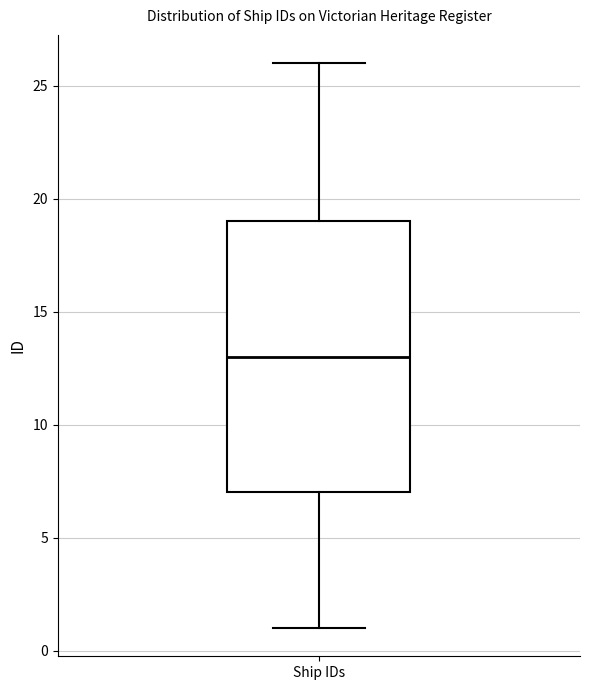

Where is the upper edge of the box for Ship IDs on the y-axis? The values are not printed on the chart, so give them approximately, as read against the axis.

19